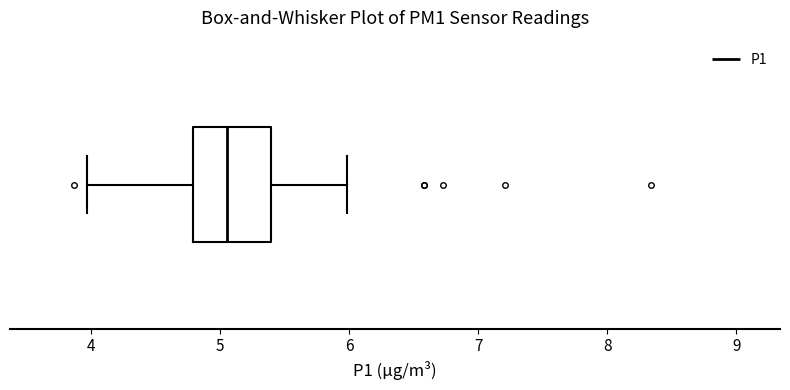

Read this box plot against the x-axis: the position of the median line, the range covered by the box, and the ends of both whiskers. The values are not printed on the chart, so give them approximately, as read against the axis.

median 5.1, box 4.8 to 5.4, whiskers 4.0 to 6.0